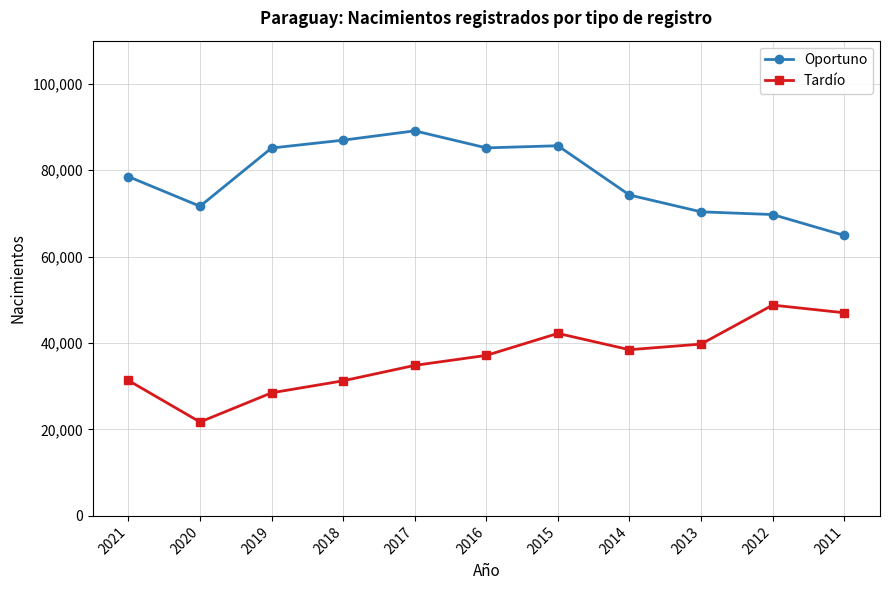

What is the difference between the Tardío values at 2016 and 2015?

5091